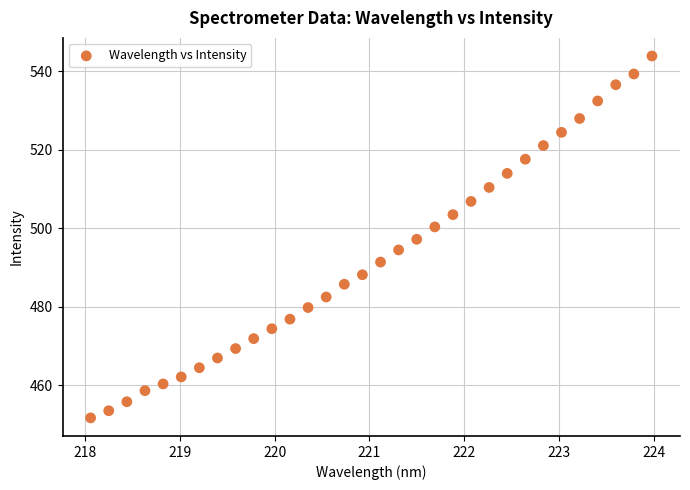

What is the range of Y values (max minus min)?

92.3